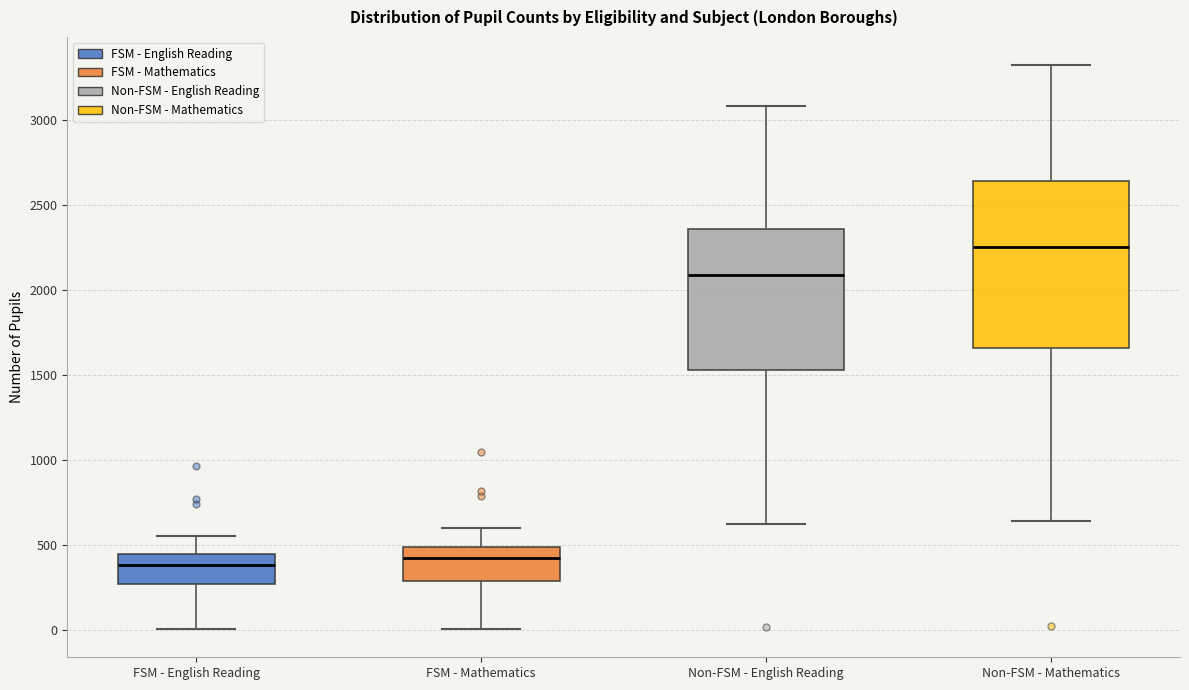

Where does the lower whisker of the box for FSM - Mathematics end on the y-axis? The values are not printed on the chart, so give them approximately, as read against the axis.

0